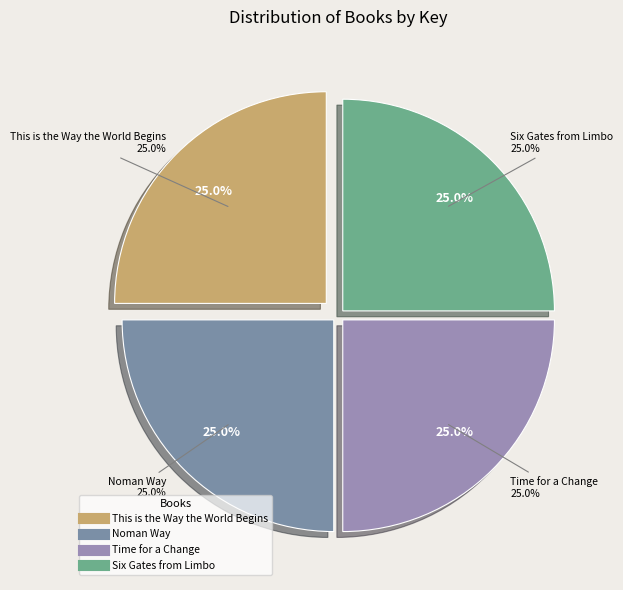

Rank the categories by value from lowest to highest.

Noman Way, Time for a Change, Six Gates from Limbo, This is the Way the World Begins